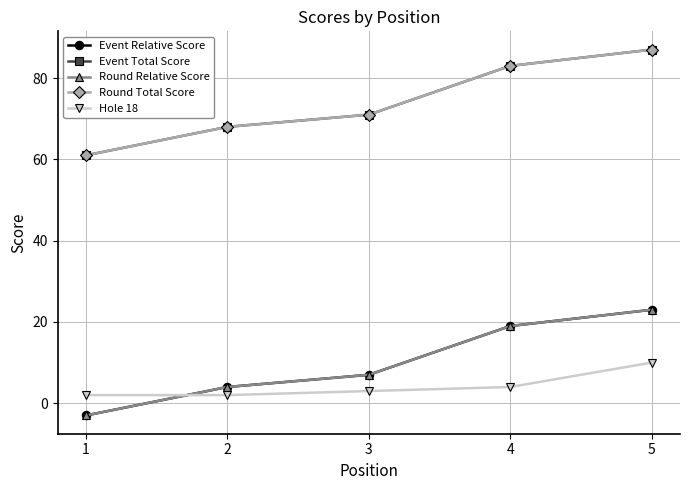

At which category is the sum across all series the highest?

5